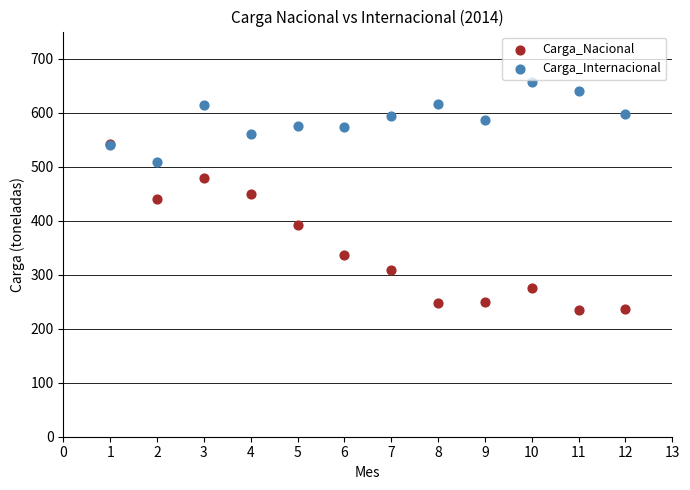

Which series reaches the minimum Y coordinate?

Carga_Nacional